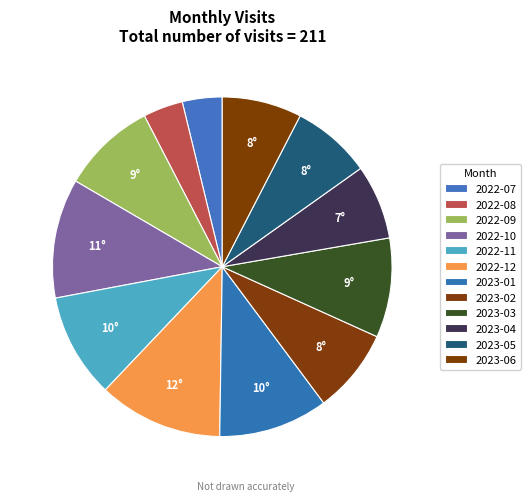

Count the number of slices in the pie.

12